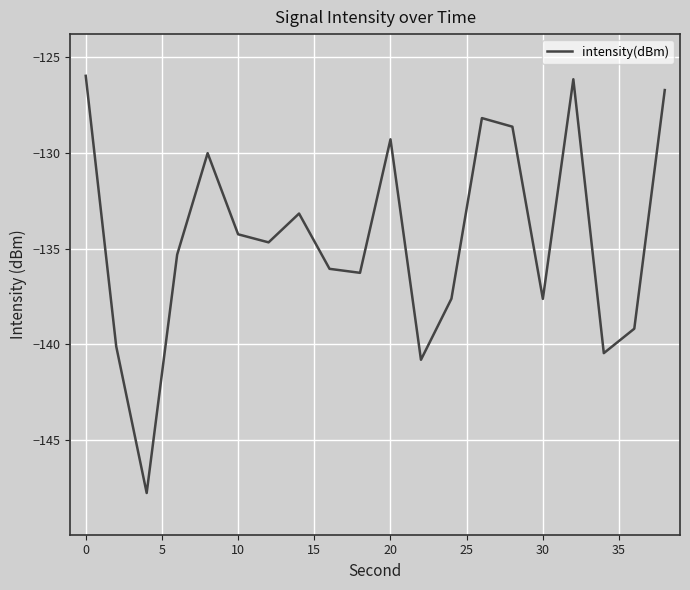

True or false: the data has more than 1 interior local peaks.

True